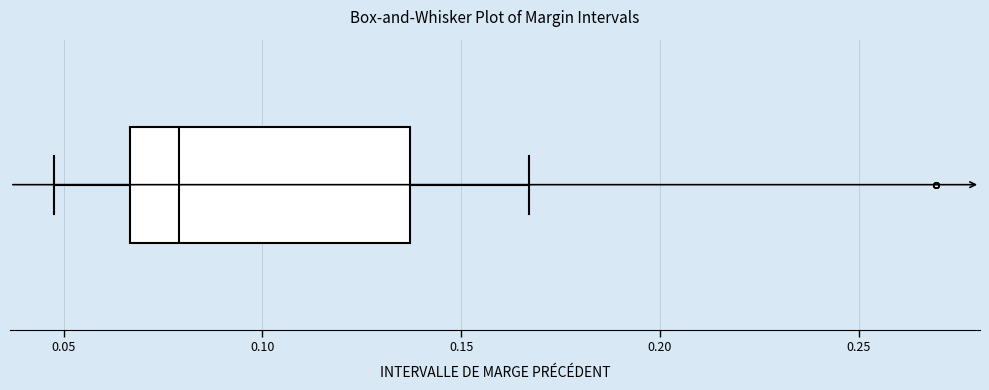

Transcribe this box plot: give where the median line is, the range the box spans, and where the two whiskers end, as read against the x-axis. The values are not printed on the chart, so give them approximately, as read against the axis.

median 0.080, box 0.065 to 0.135, whiskers 0.050 to 0.165